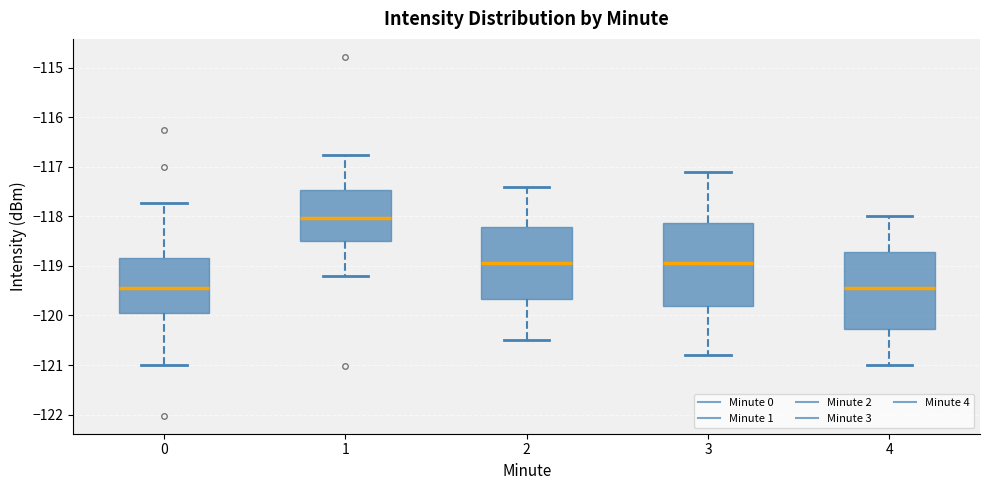

Which box has the highest median line?

1